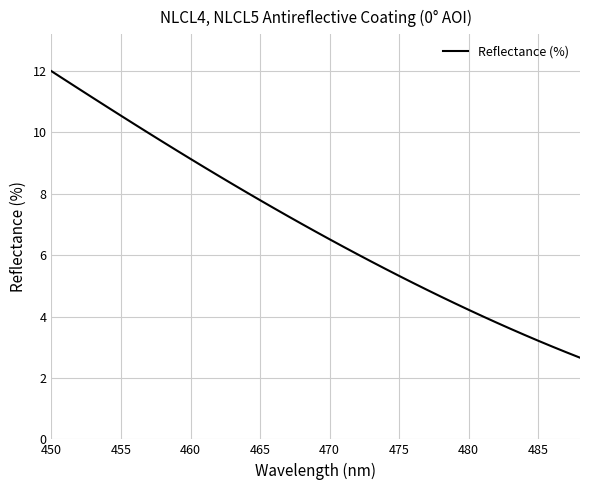

What is the maximum value shown in the chart?

12.0